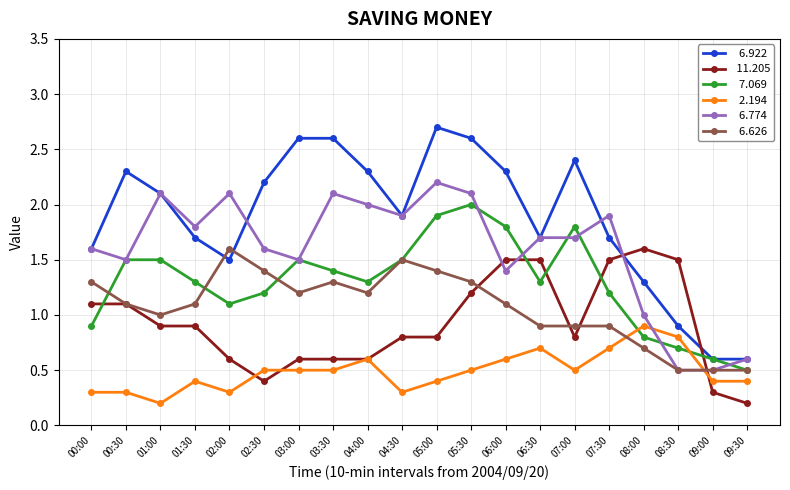

What is the label of the 7th point from the left?

03:00